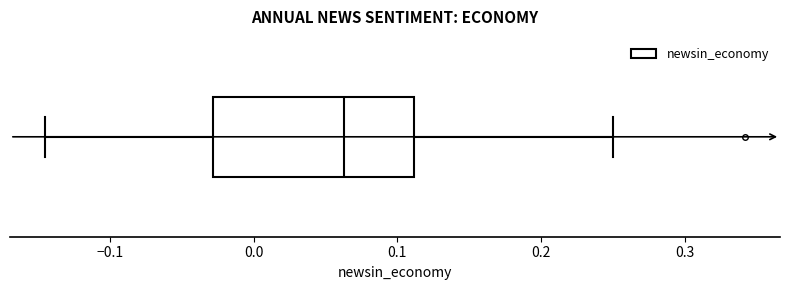

Where is the right edge of the box on the x-axis? The values are not printed on the chart, so give them approximately, as read against the axis.

0.11